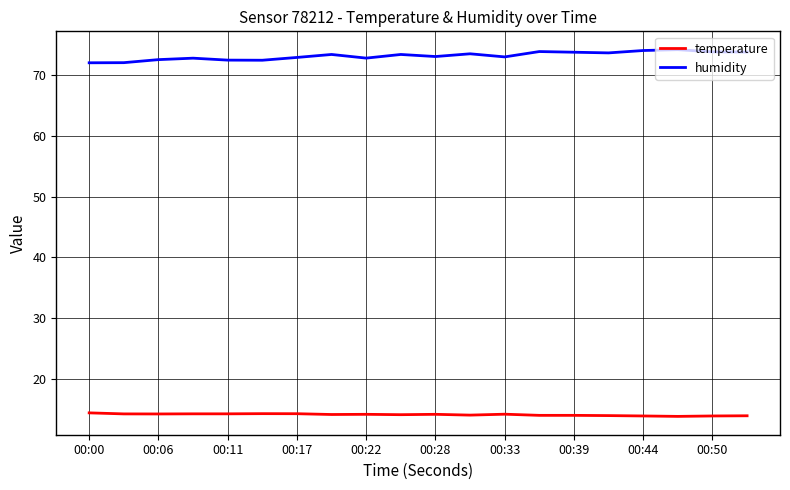

What is the average value of the temperature series?

14.1